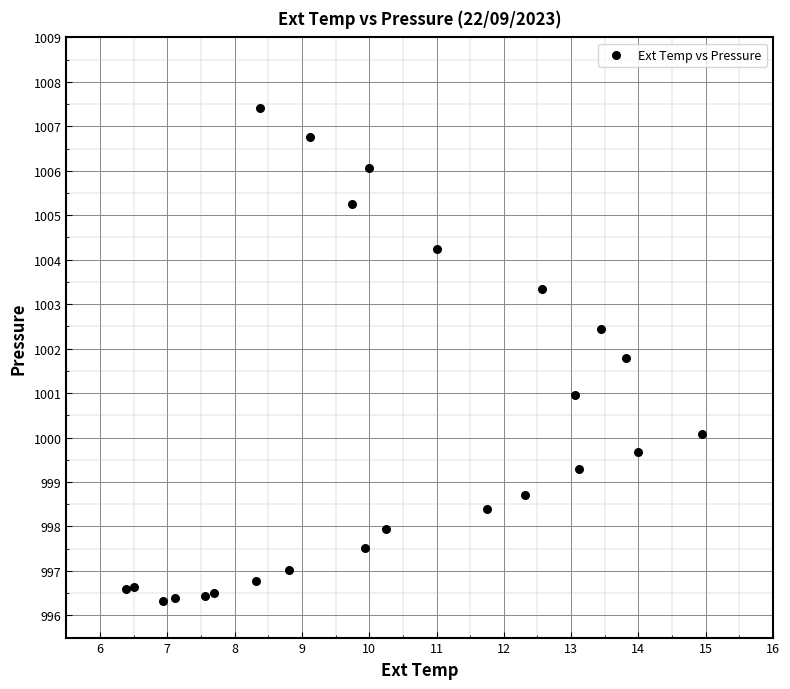

What is the range of X values (max minus min)?

8.6